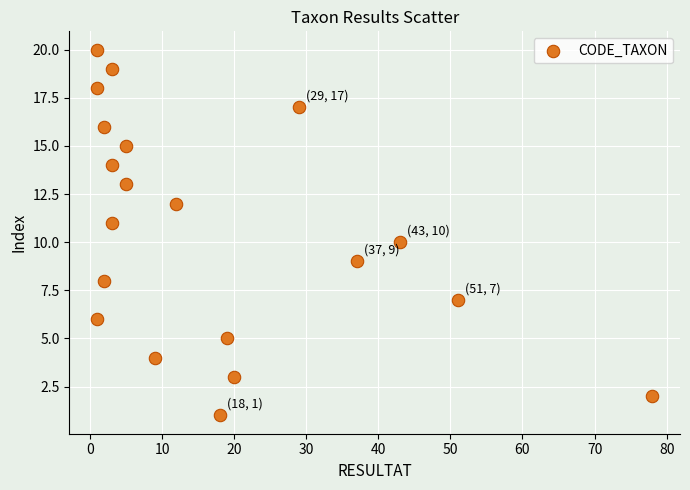

What is the range of Y values (max minus min)?

19